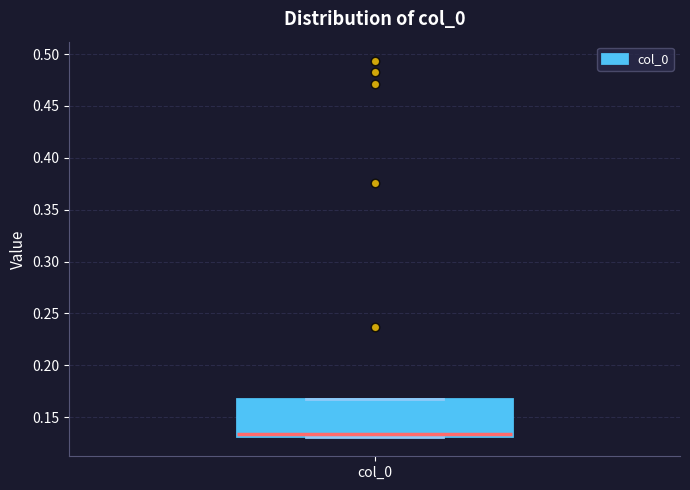

Read this box plot against the y-axis: the position of the median line, the range covered by the box, and the ends of both whiskers. The values are not printed on the chart, so give them approximately, as read against the axis.

median 0.135, box 0.130 to 0.165, whiskers 0.130 to 0.165